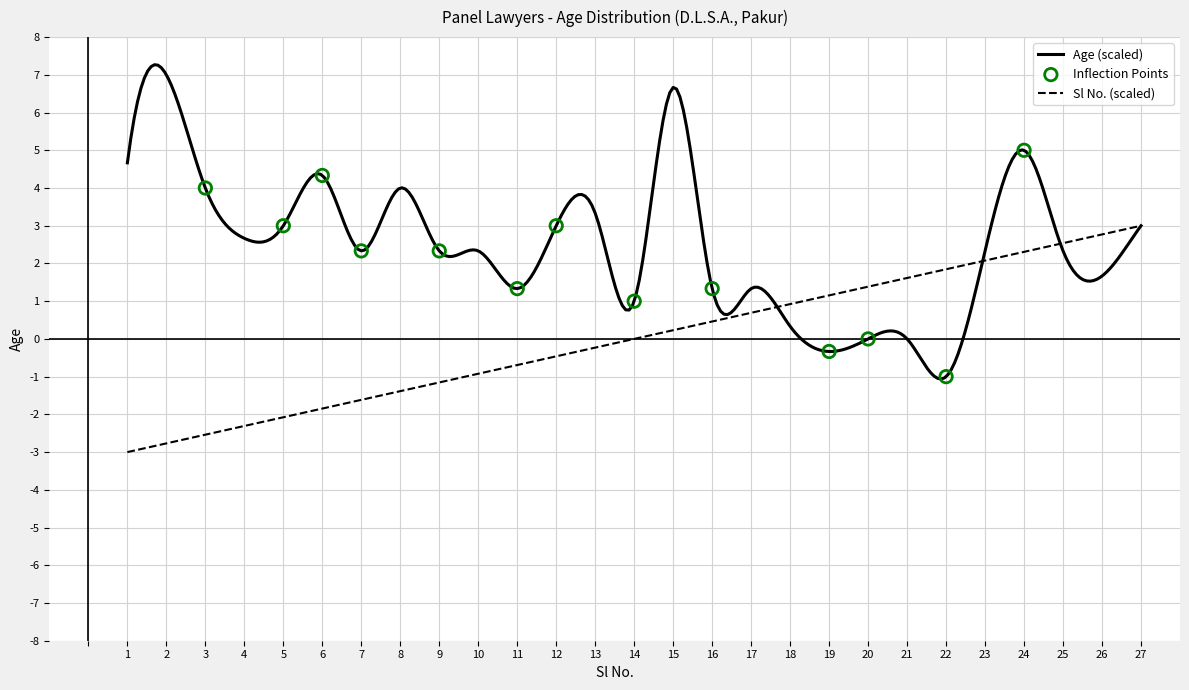

Between 22 and 5, which is larger?

22